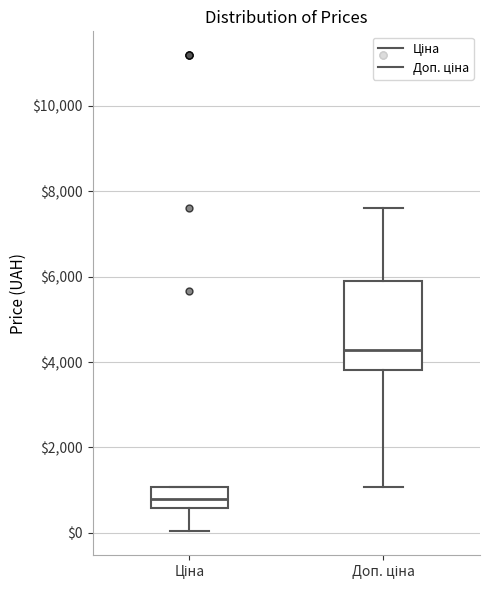

Which box is the tallest, from its lower edge to its upper edge?

Доп. ціна